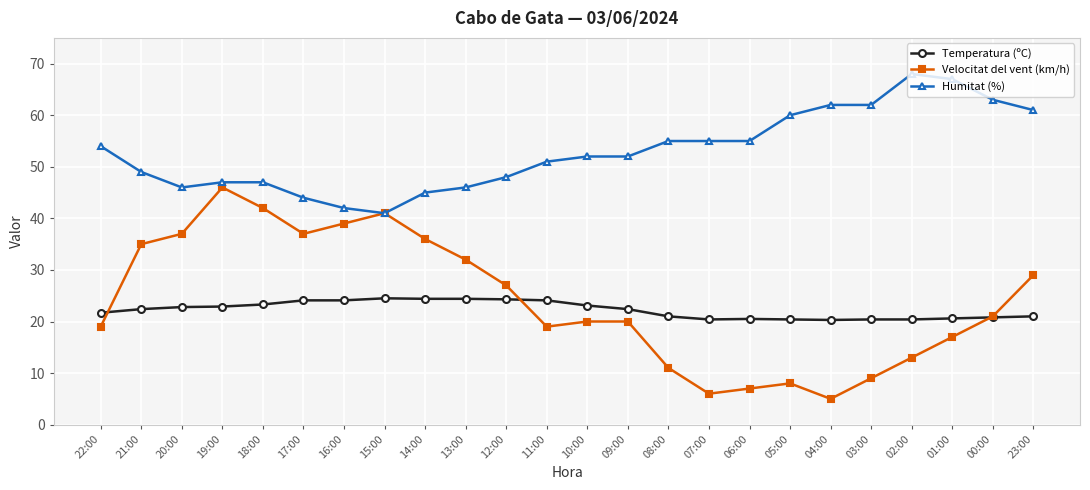

Rank the series by their maximum value, from lowest to highest.

Temperatura (ºC), Velocitat del vent (km/h), Humitat (%)